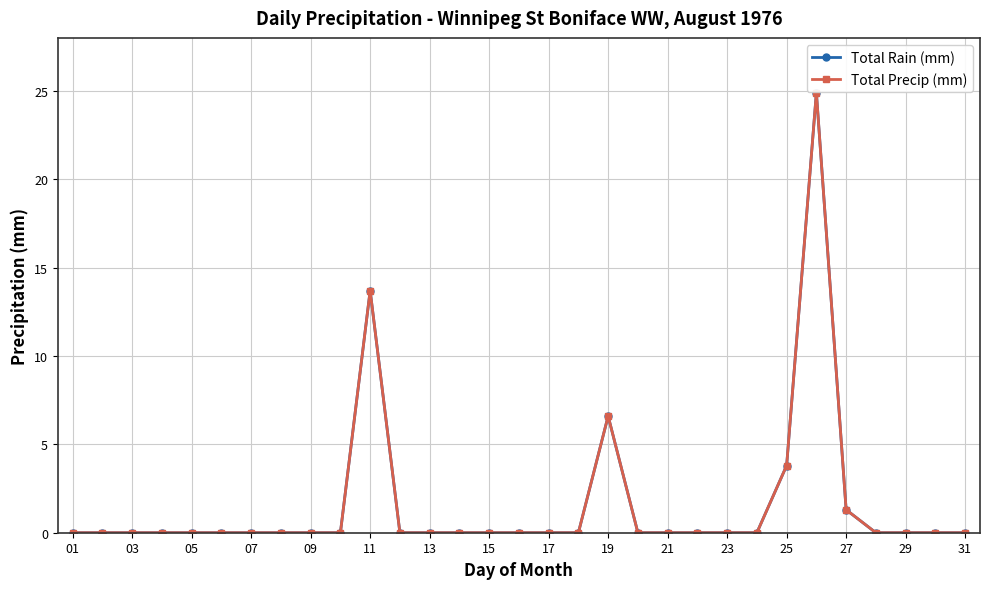

Does the chart have visible grid lines?

Yes